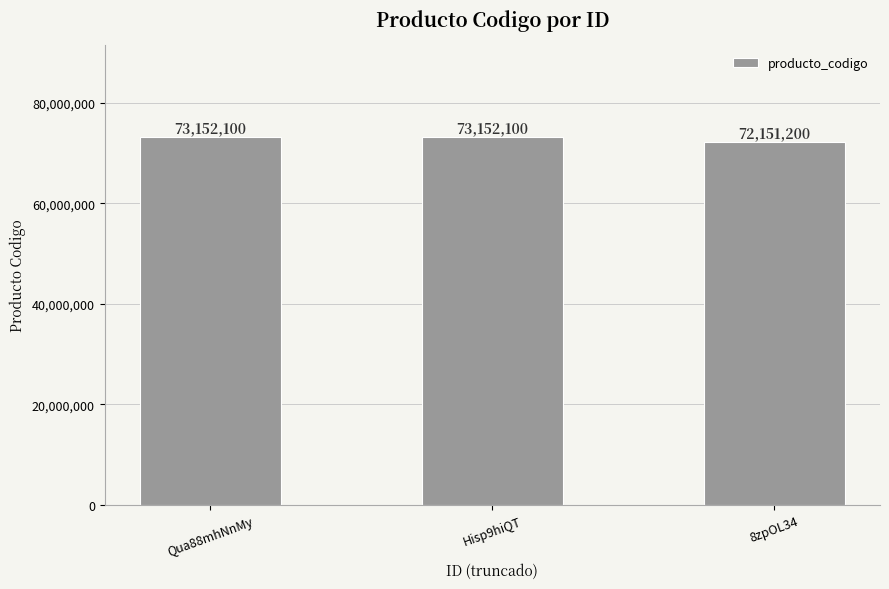

What is the maximum value shown in the chart?

73152100